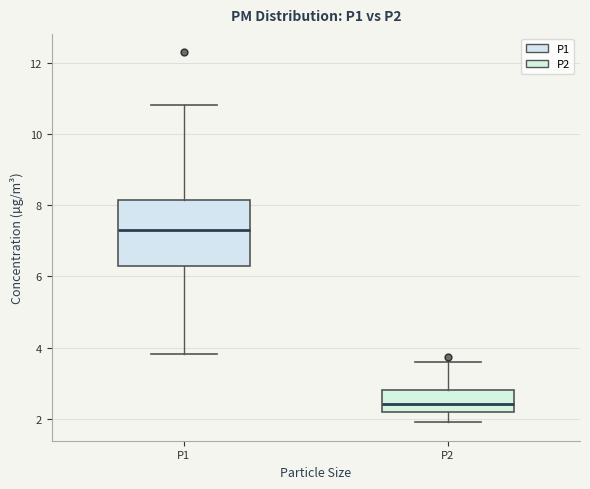

Which box's median line is the lowest?

P2